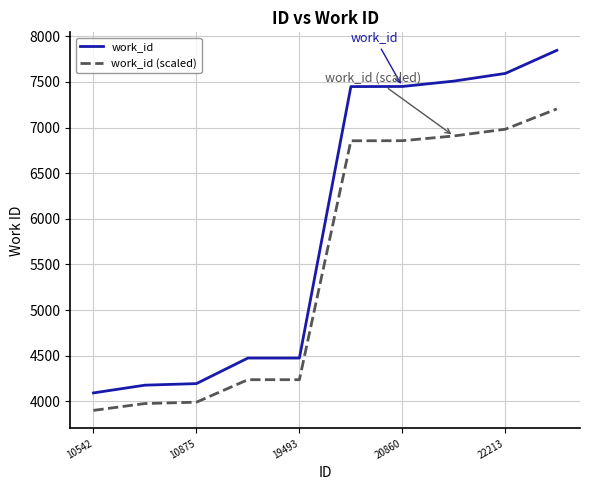

What is the difference between the maximum and minimum values in the work_id series?

3753.0